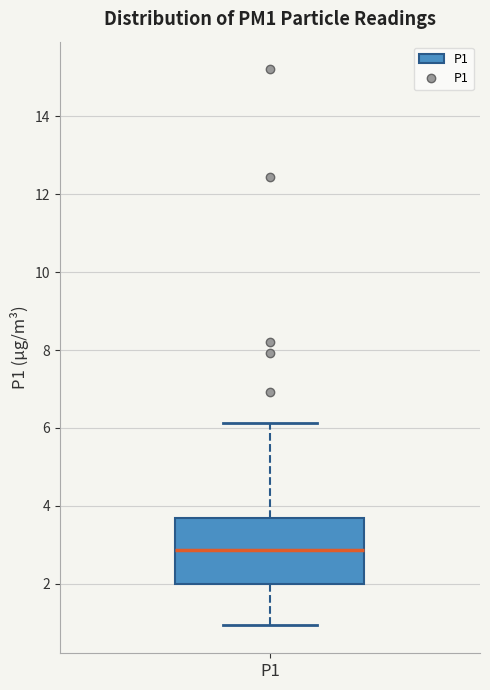

Transcribe this box plot: give where the median line is, the range the box spans, and where the two whiskers end, as read against the y-axis. The values are not printed on the chart, so give them approximately, as read against the axis.

median 2.8, box 2.0 to 3.8, whiskers 1.0 to 6.2